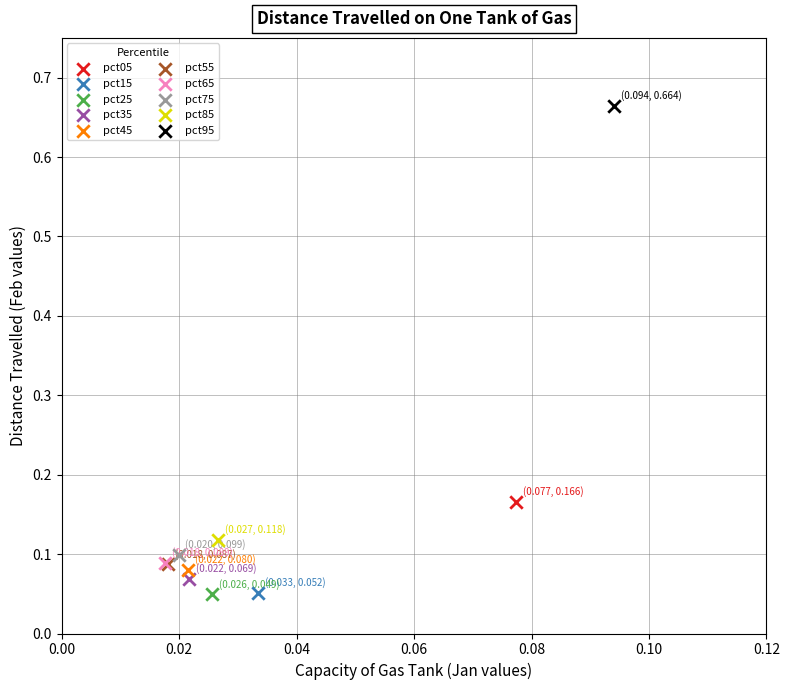

What are all the series names shown in the legend?

pct05, pct15, pct25, pct35, pct45, pct55, pct65, pct75, pct85, pct95